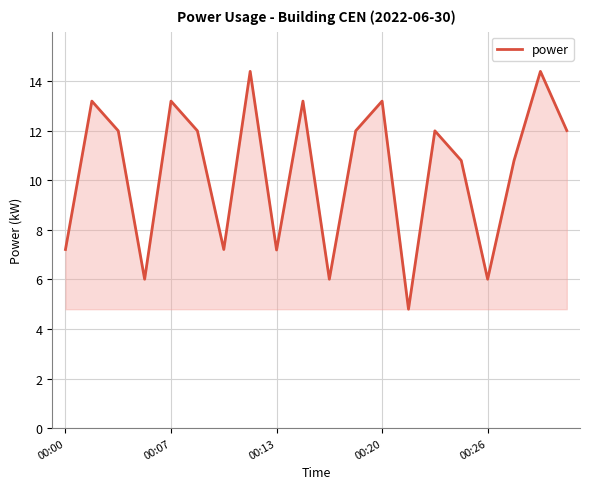

What is the maximum value shown in the chart?

14.4